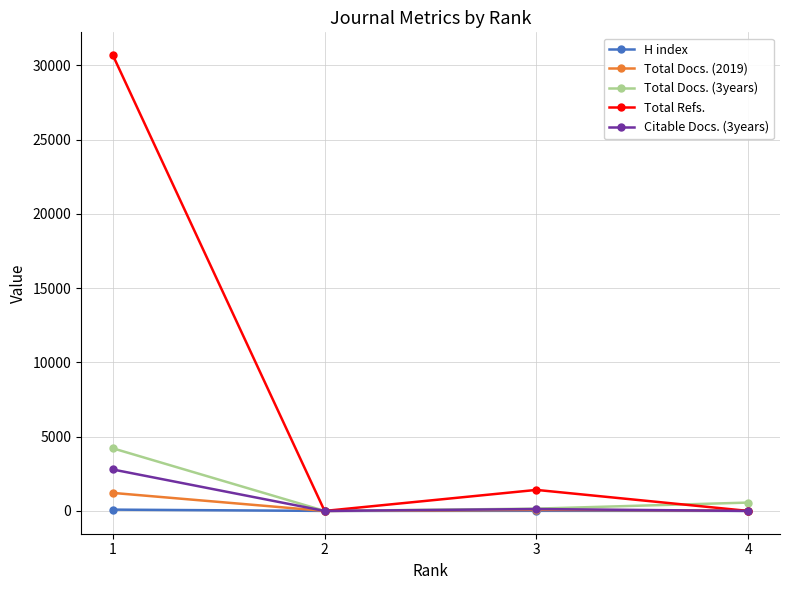

True or false: Citable Docs. (3years) has more than 1 interior local peaks.

False